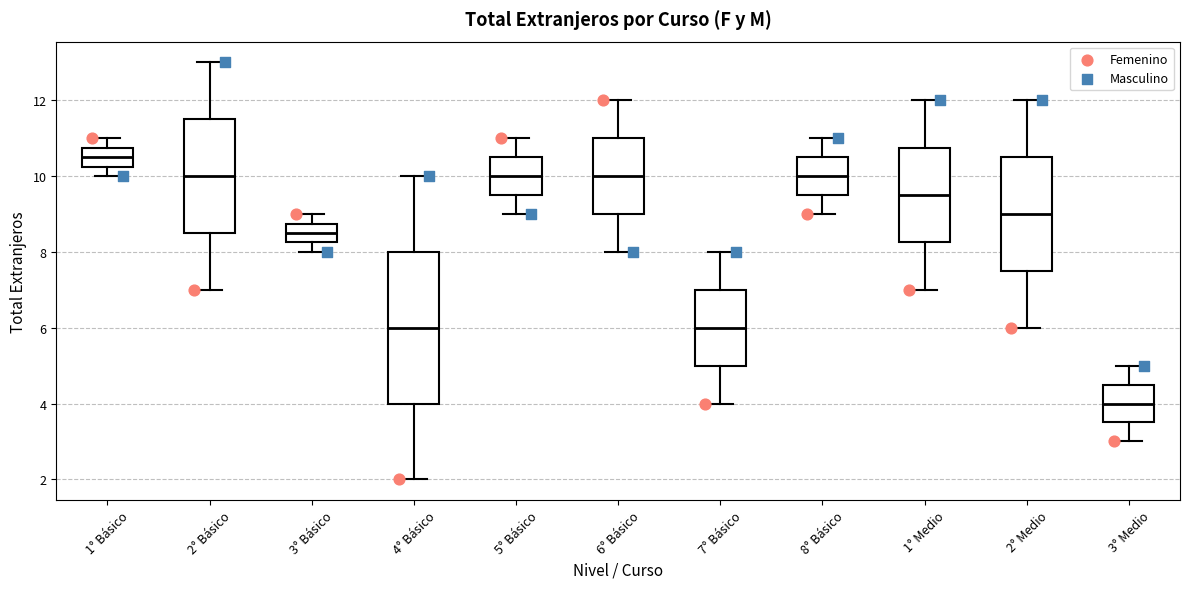

Reading left to right, transcribe this box plot: for each box, give where its median line is, the range the box spans, and where its two whiskers end, as read against the y-axis. The values are not printed on the chart, so give them approximately, as read against the axis.

1° Básico: median 10.6, box 10.2 to 10.8, whiskers 10.0 to 11.0
2° Básico: median 10.0, box 8.6 to 11.6, whiskers 7.0 to 13.0
3° Básico: median 8.6, box 8.2 to 8.8, whiskers 8.0 to 9.0
4° Básico: median 6.0, box 4.0 to 8.0, whiskers 2.0 to 10.0
5° Básico: median 10.0, box 9.6 to 10.6, whiskers 9.0 to 11.0
6° Básico: median 10.0, box 9.0 to 11.0, whiskers 8.0 to 12.0
7° Básico: median 6.0, box 5.0 to 7.0, whiskers 4.0 to 8.0
8° Básico: median 10.0, box 9.6 to 10.6, whiskers 9.0 to 11.0
1° Medio: median 9.6, box 8.2 to 10.8, whiskers 7.0 to 12.0
2° Medio: median 9.0, box 7.6 to 10.6, whiskers 6.0 to 12.0
3° Medio: median 4.0, box 3.6 to 4.6, whiskers 3.0 to 5.0